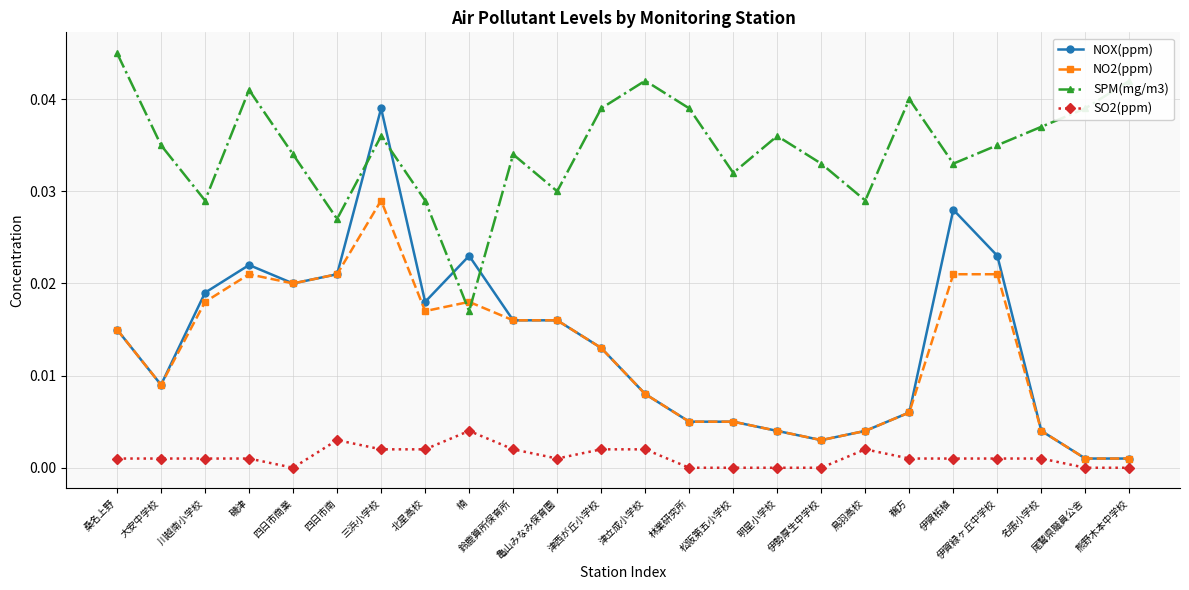

What position from the left is 磯津?

4